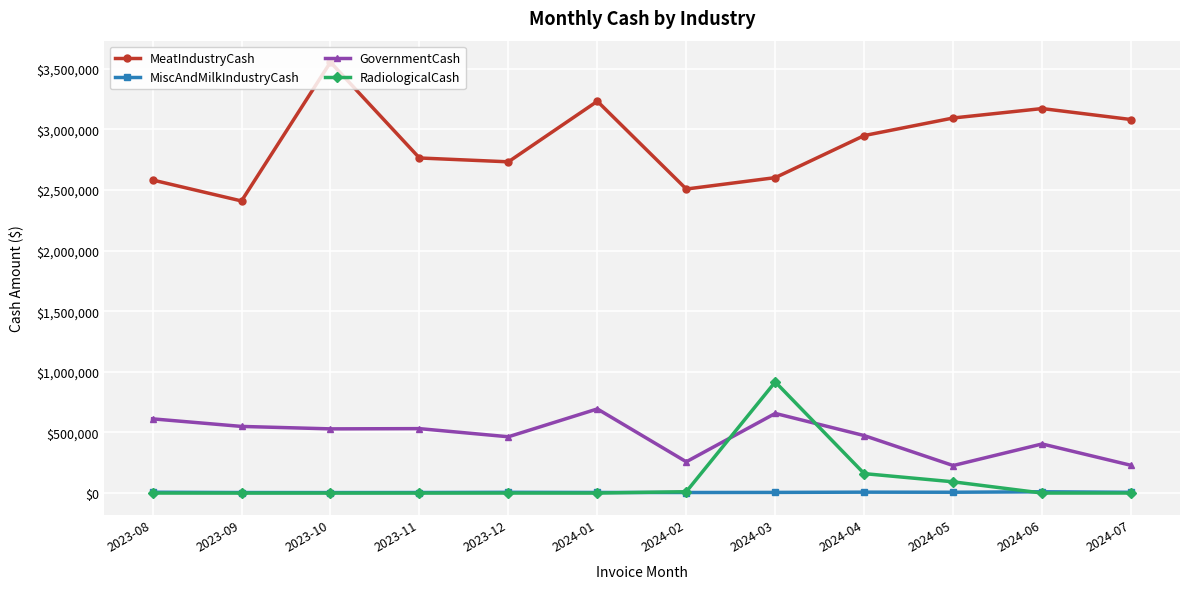

What is the label of the 10th point from the right?

2023-10